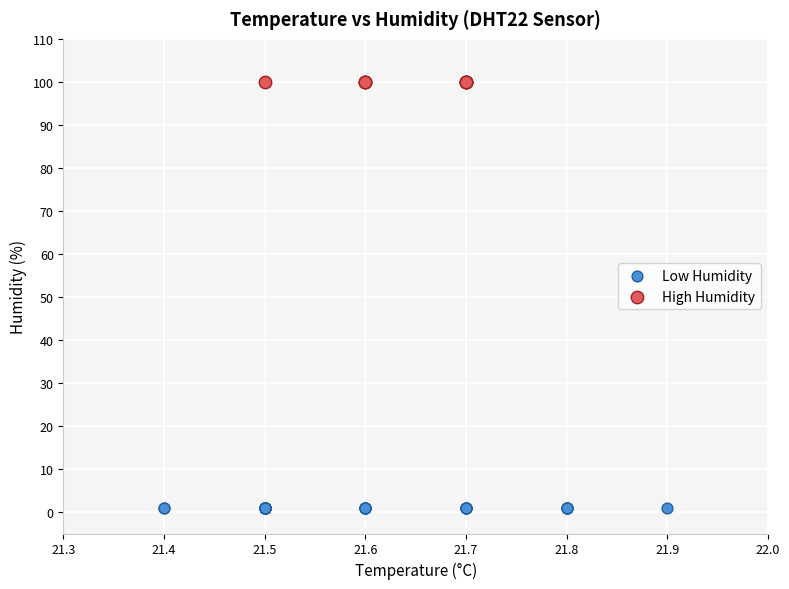

Which series contains the highest Y value?

High Humidity